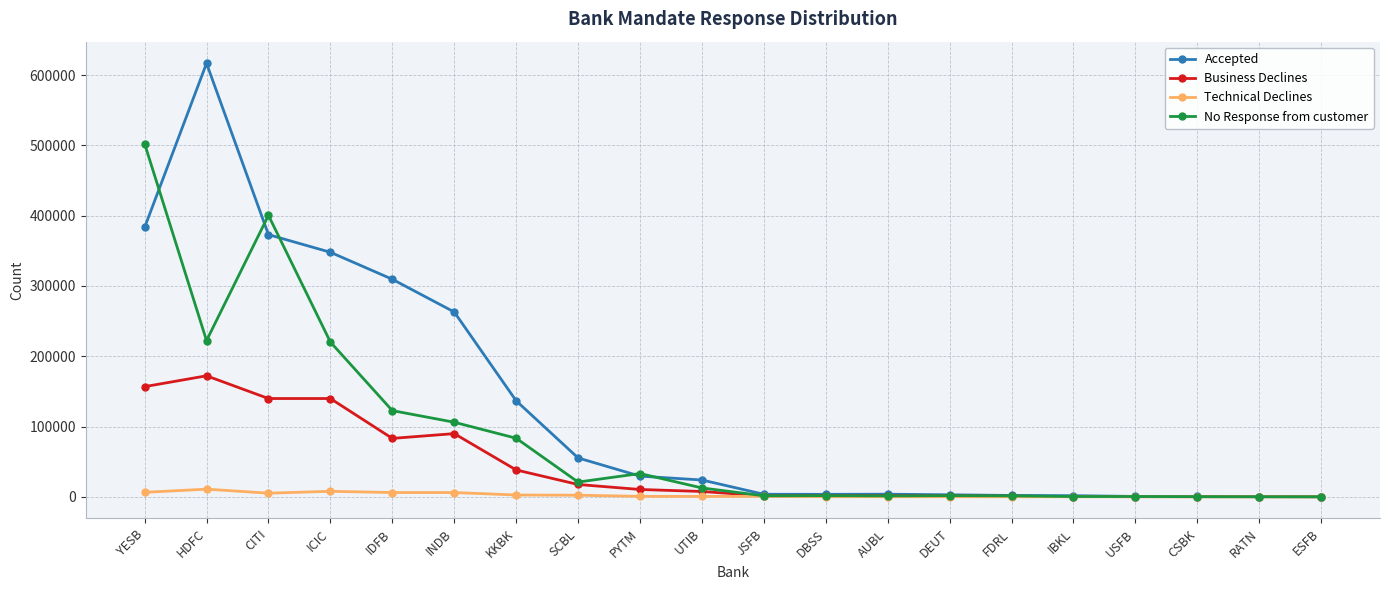

The value of Technical Declines at HDFC is 10847. True or false?

True